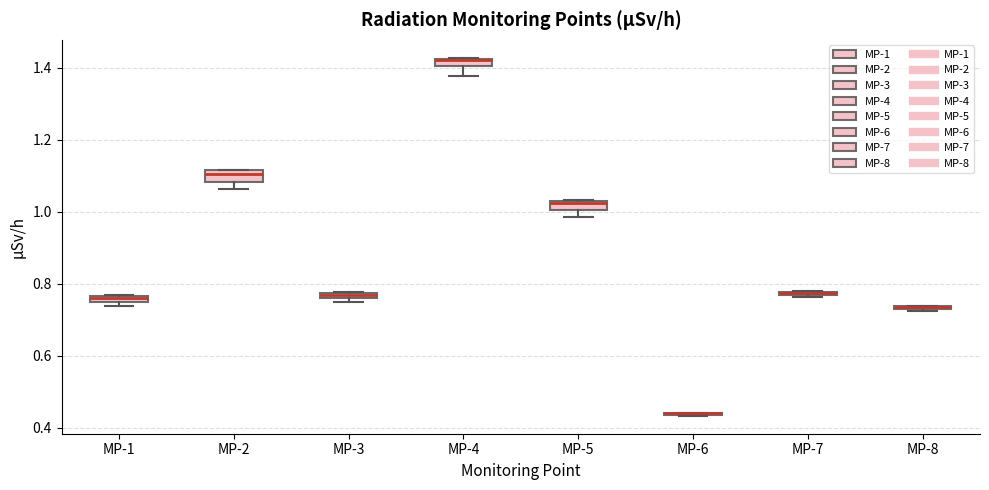

Where is the upper edge of the box for MP-5 on the y-axis? The values are not printed on the chart, so give them approximately, as read against the axis.

1.04